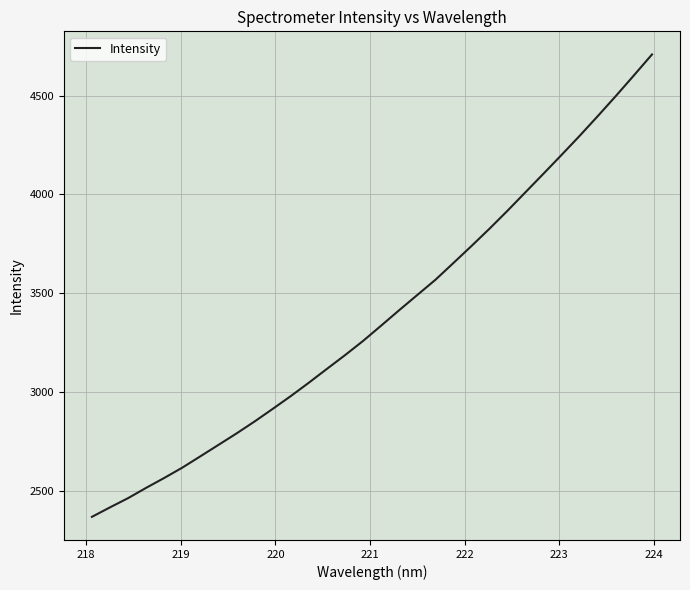

What is the difference between the maximum and minimum values?

2338.2